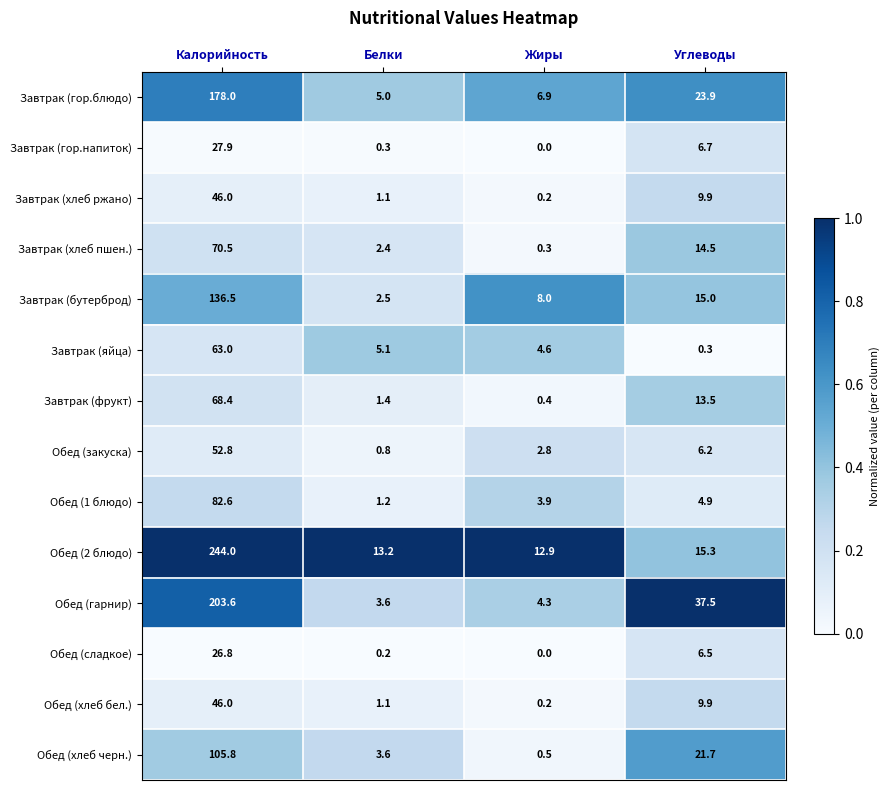

True or false: Завтрак (хлеб ржано) has a value of 11.6 at Калорийность.

False